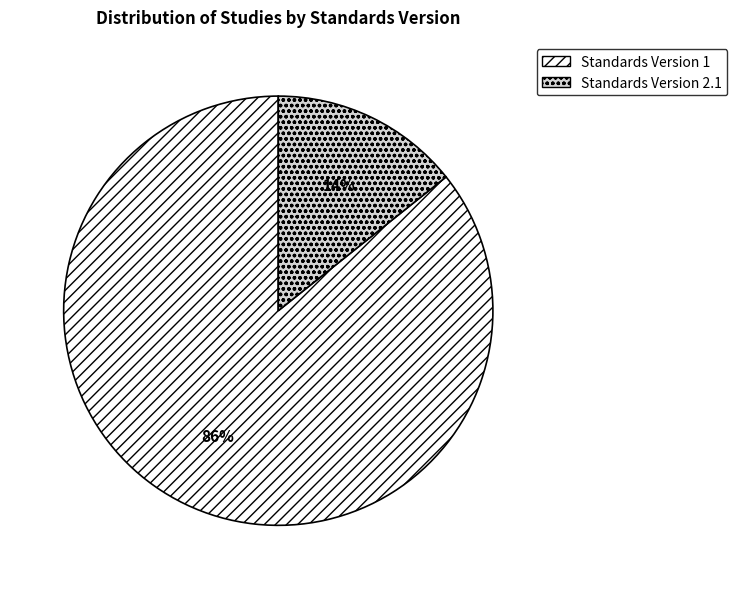

Which category has the biggest portion of the pie?

Standards Version 1